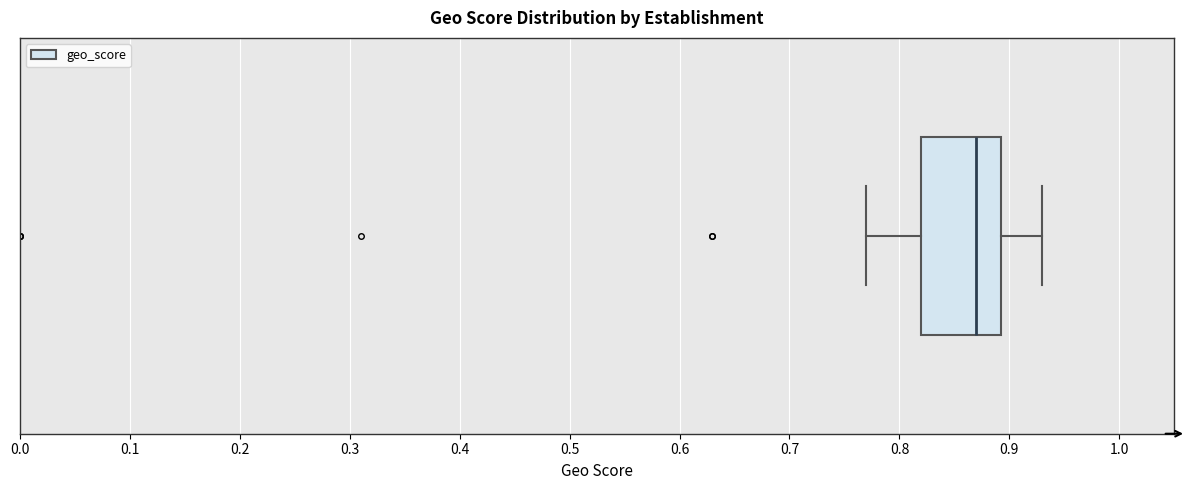

Transcribe this box plot: give where the median line is, the range the box spans, and where the two whiskers end, as read against the x-axis. The values are not printed on the chart, so give them approximately, as read against the axis.

median 0.87, box 0.82 to 0.89, whiskers 0.77 to 0.93